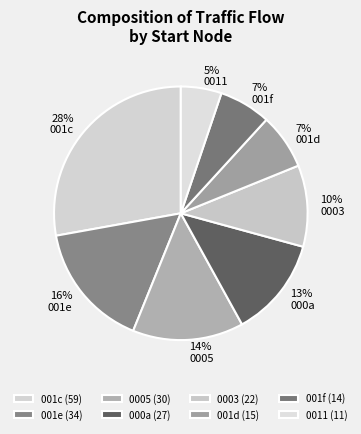

What is the smallest slice in the pie chart?

0011 (11)